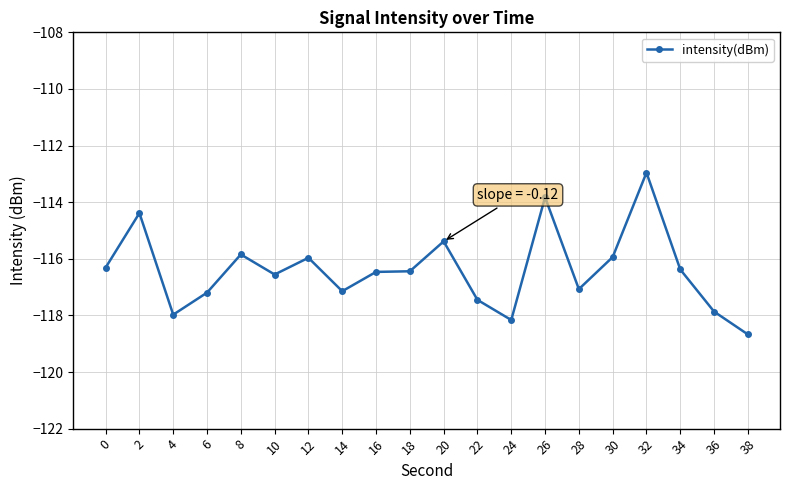

Where is the first local minimum?

4